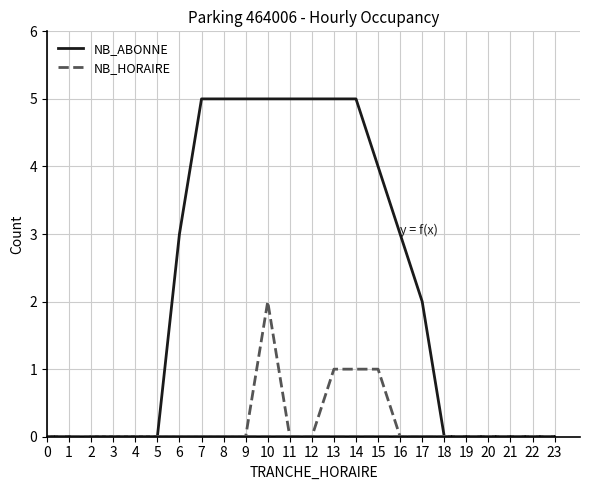

What is the maximum value shown in the chart?

5